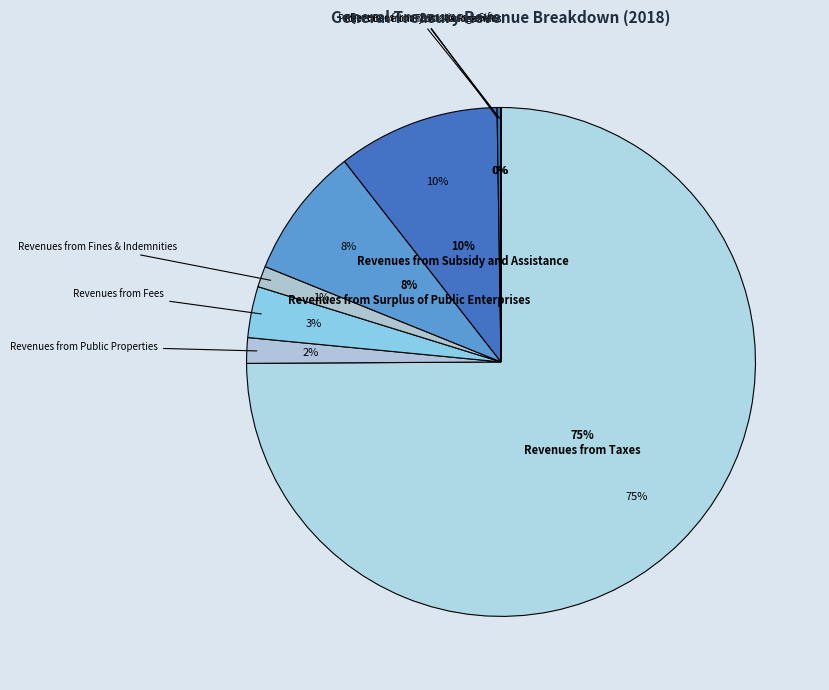

Is there any slice that represents more than half of the pie?

Yes